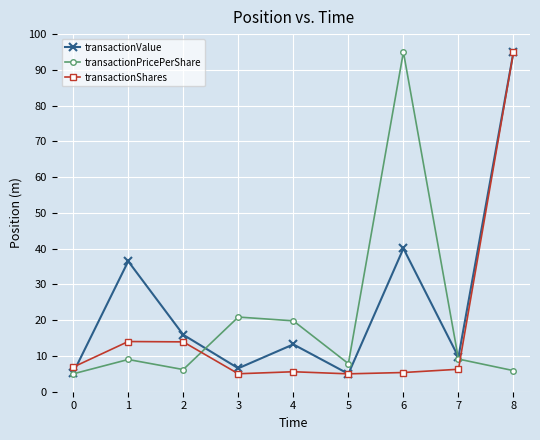

What are all the series names shown in the legend?

transactionValue, transactionPricePerShare, transactionShares